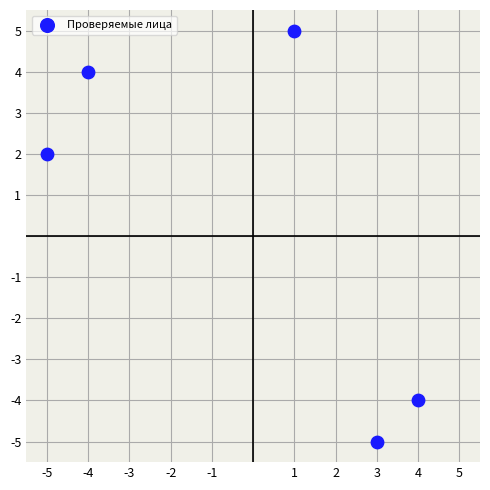

What is the range of Y values (max minus min)?

10